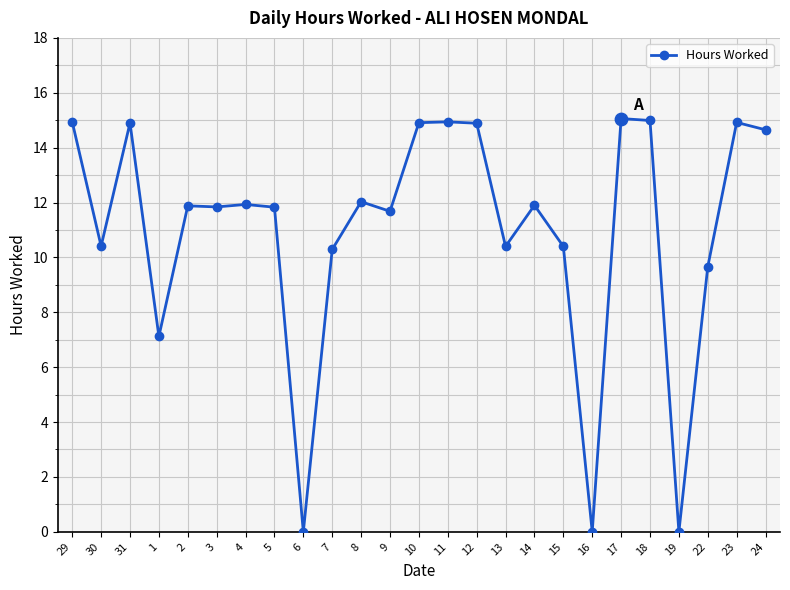

What is the ratio of the value at 9 to the value at 8?

1.0